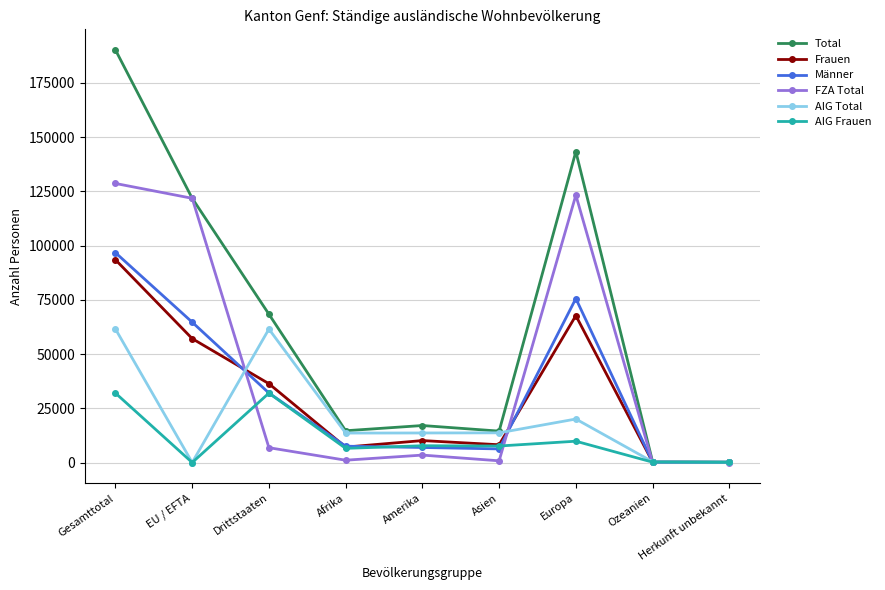

Which category has the highest value in the Total series?

Gesamttotal